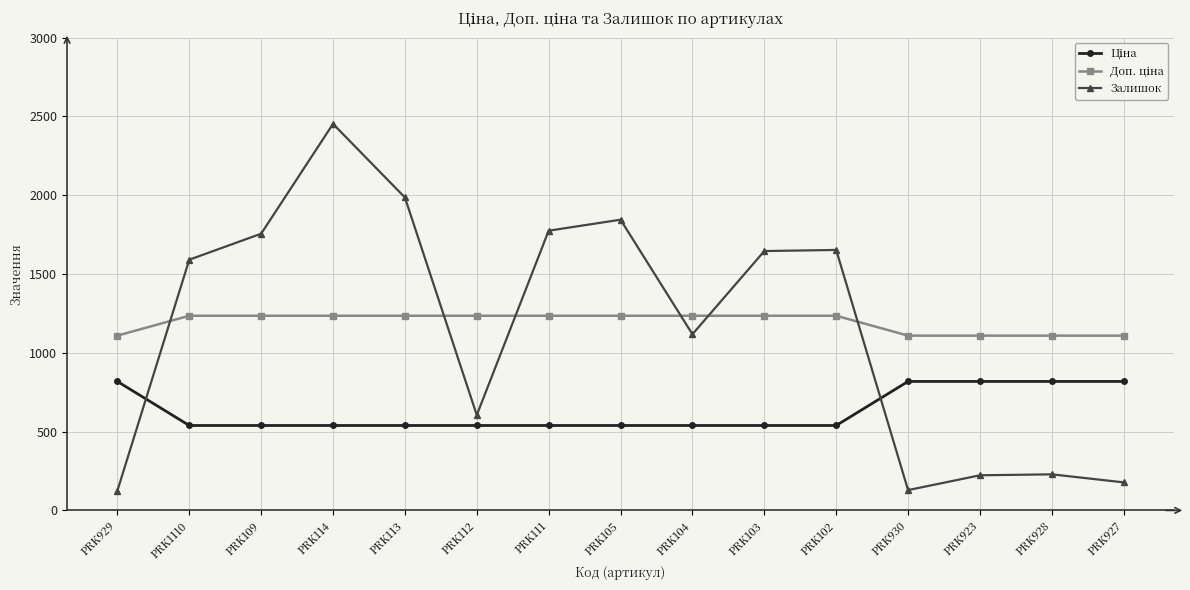

What is the smallest value displayed?

125.0